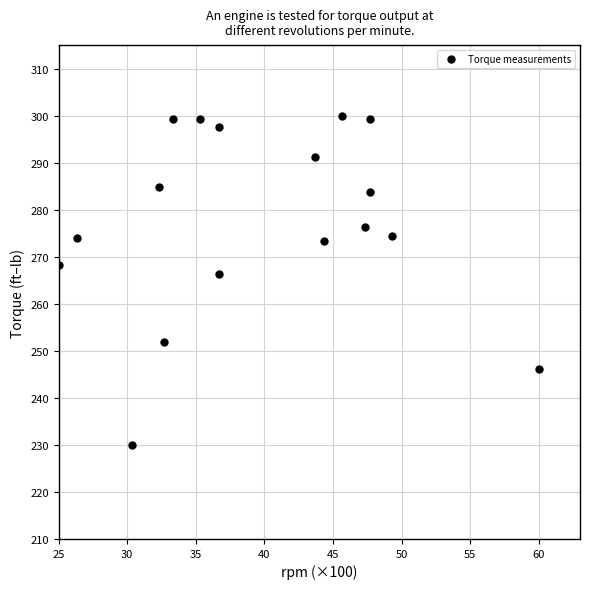

What Y value in the scatter plot is closest to 265?

266.2